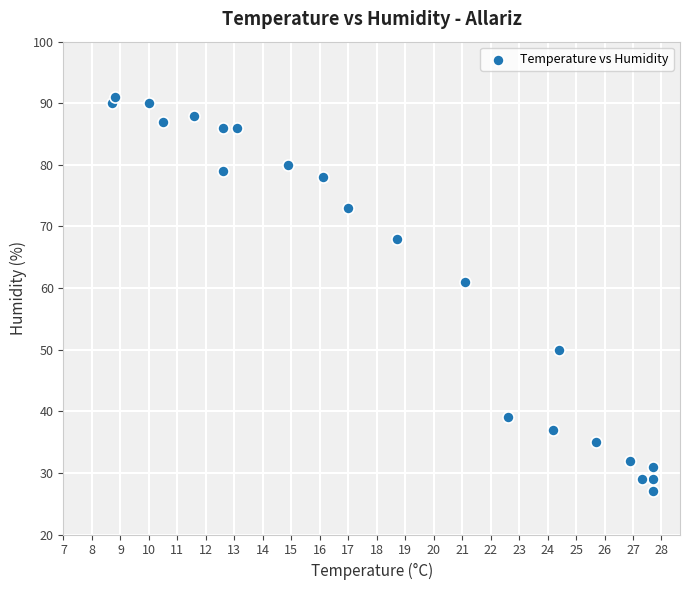

What is the range of Y values (max minus min)?

64